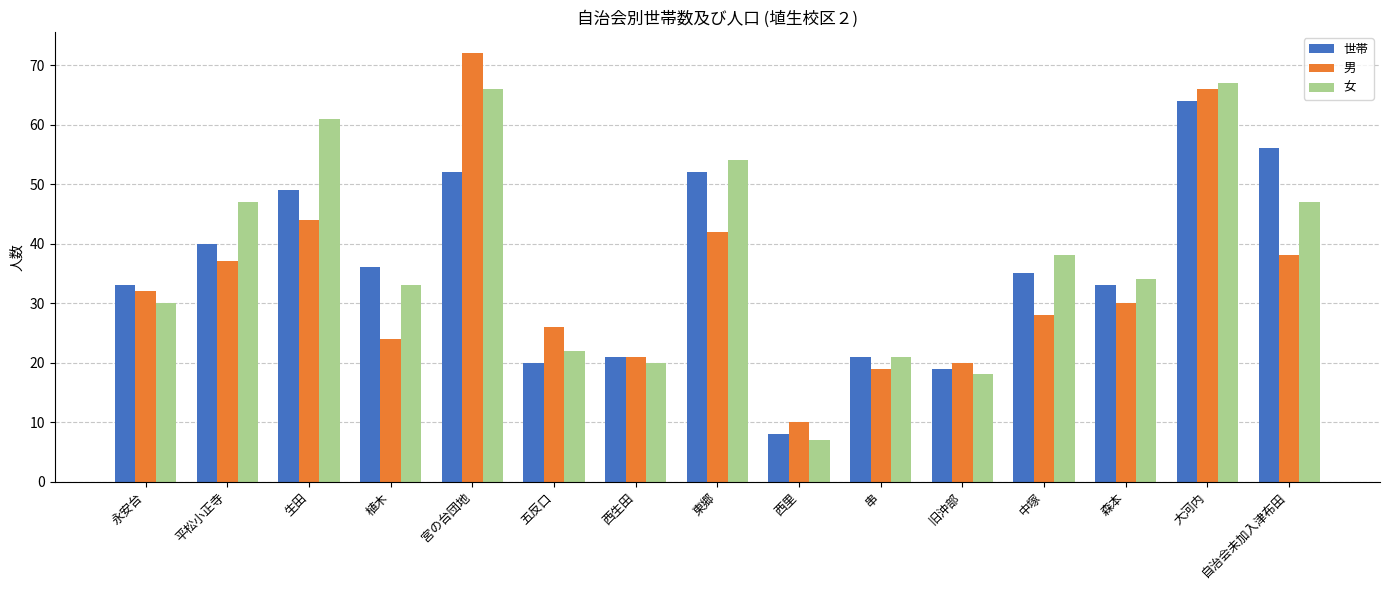

What is the highest value of the 女 series?

67